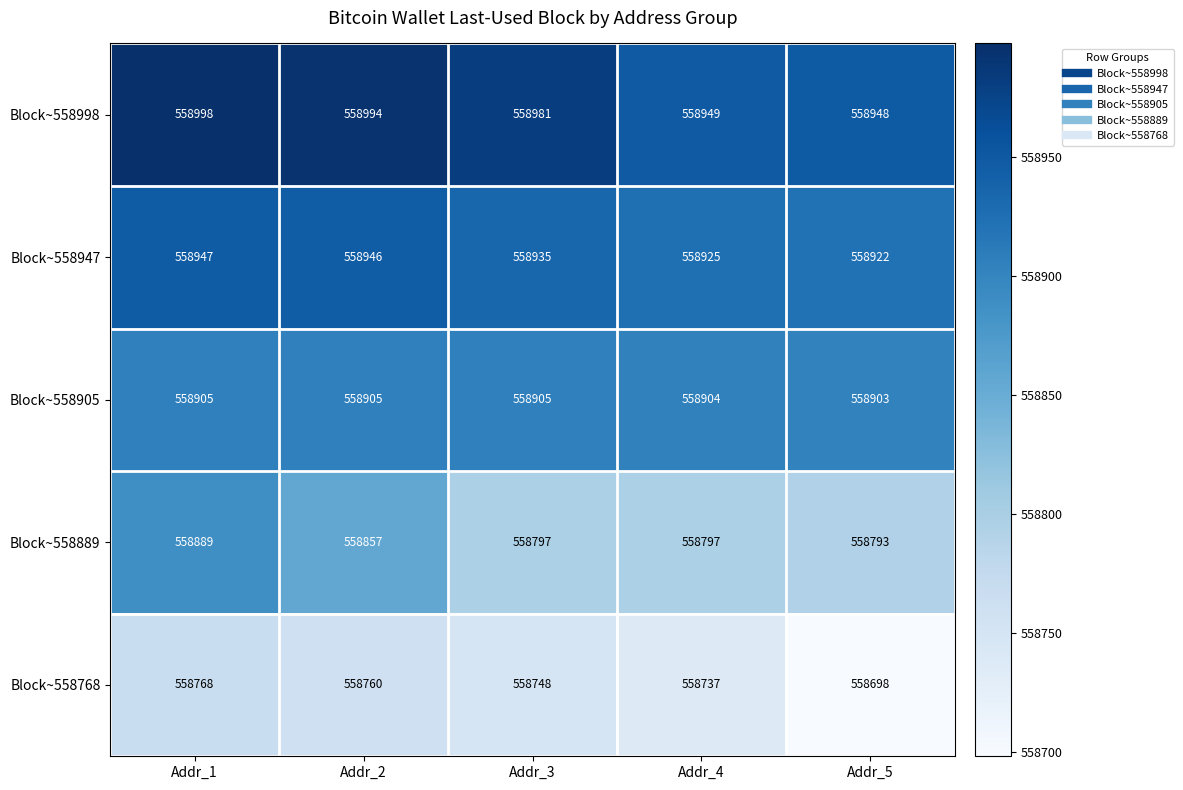

The Block~558768 series shows 984231 at Addr_3. True or false?

False